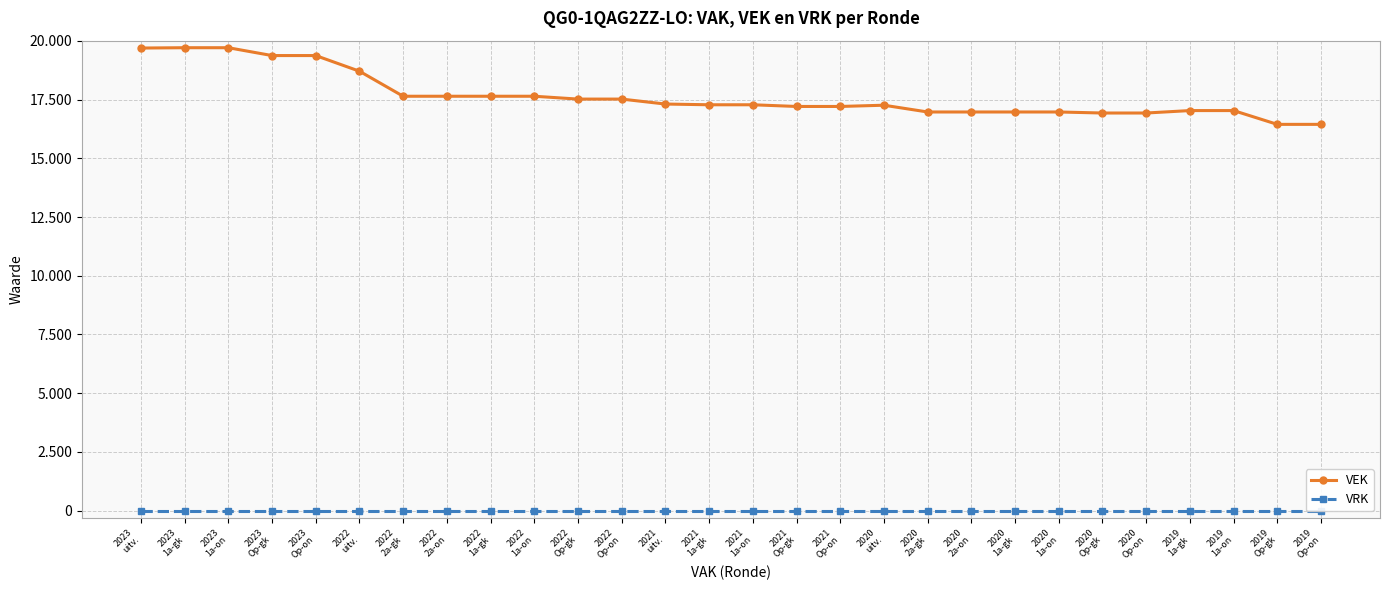

Does the chart display data point markers on the line(s)?

Yes